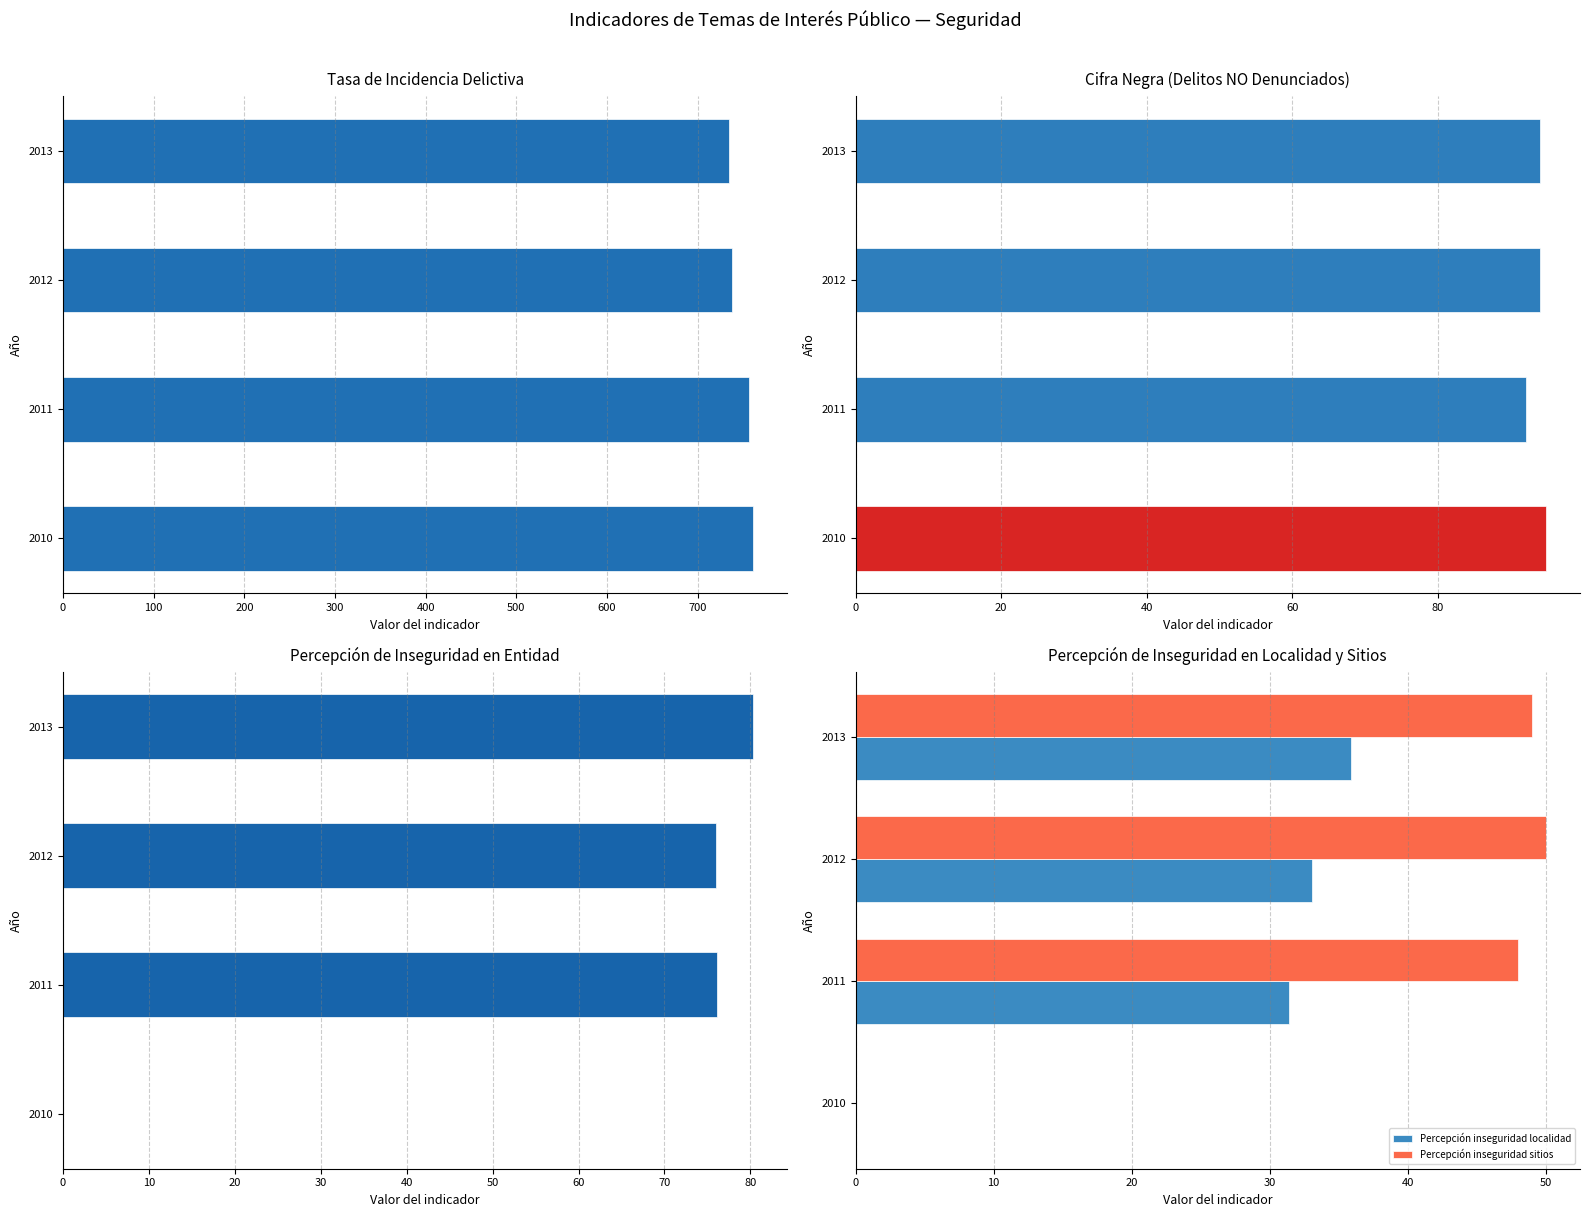

Where is Percepción inseguridad localidad nearest to the value 17?

2011